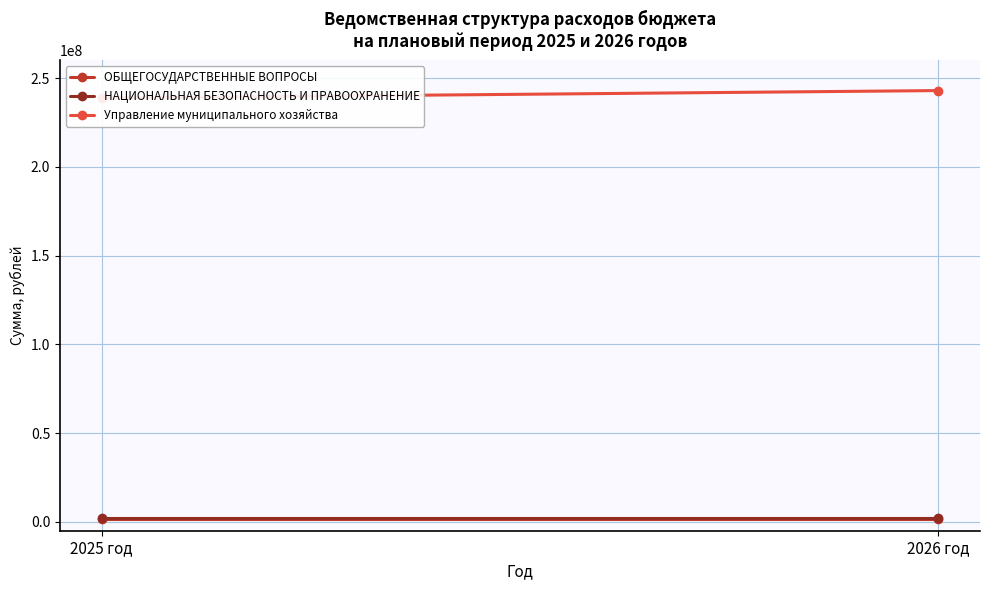

What is the greatest value displayed?

243023025.6